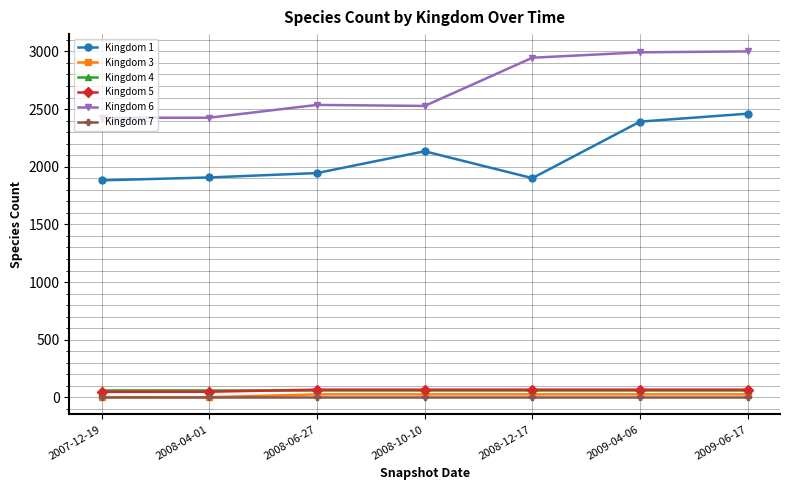

What is the label of the 6th point from the right?

2008-04-01